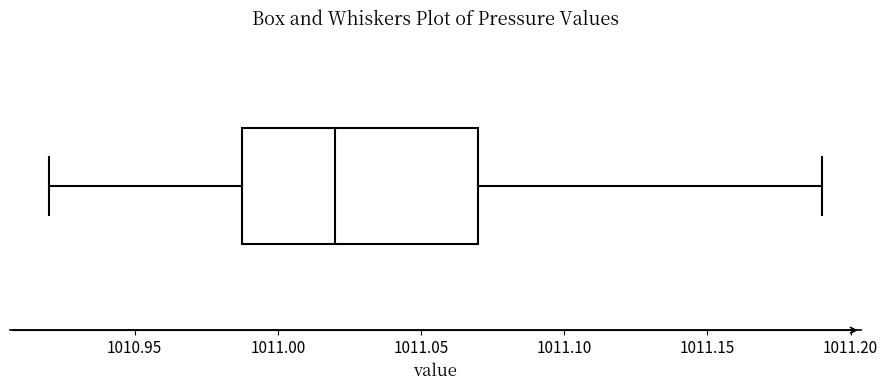

Transcribe this box plot: give where the median line is, the range the box spans, and where the two whiskers end, as read against the x-axis. The values are not printed on the chart, so give them approximately, as read against the axis.

median 1011.02, box 1010.99 to 1011.07, whiskers 1010.92 to 1011.19